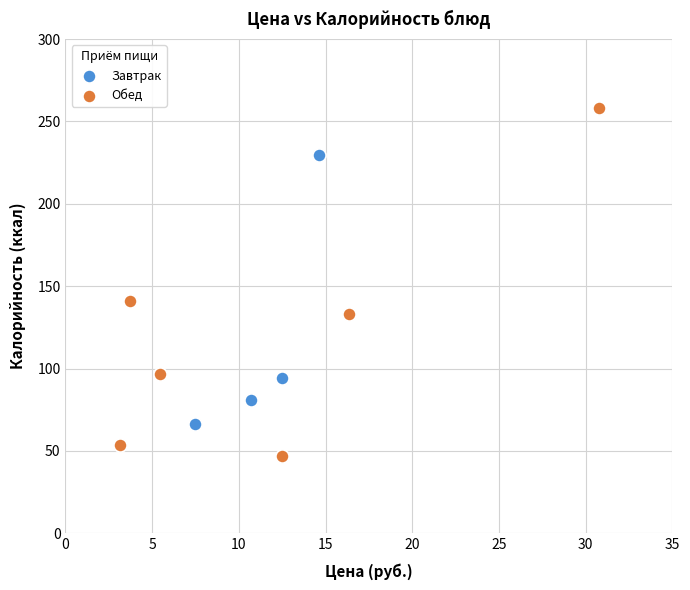

Which series has the largest Y range (max minus min)?

Обед